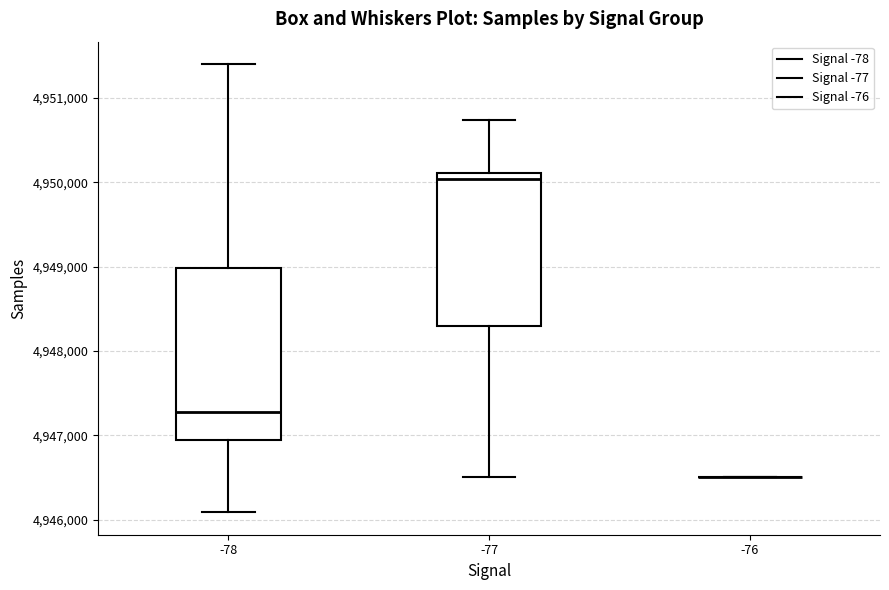

Comparing the boxes themselves (not the whiskers), which one is the tallest?

-78